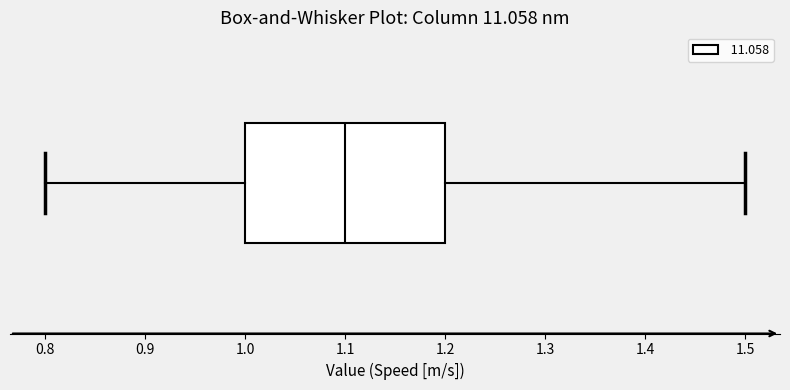

Transcribe this box plot: give where the median line is, the range the box spans, and where the two whiskers end, as read against the x-axis. The values are not printed on the chart, so give them approximately, as read against the axis.

median 1.1, box 1.0 to 1.2, whiskers 0.8 to 1.5